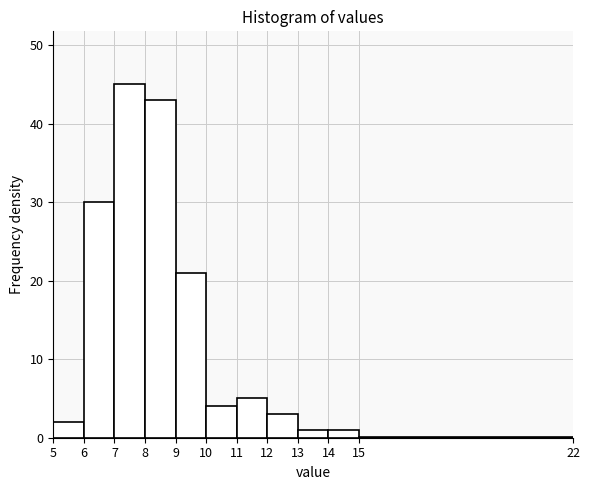

Reading left to right, transcribe this chart: for each bar, give the range it covers on the x-axis and its height. The values are not printed on the chart, so give them approximately, as read against the axis.

5 to 6: 2
6 to 7: 30
7 to 8: 45
8 to 9: 43
9 to 10: 21
10 to 11: 4
11 to 12: 5
12 to 13: 3
13 to 14: 1
14 to 15: 1
15 to 22: under 1